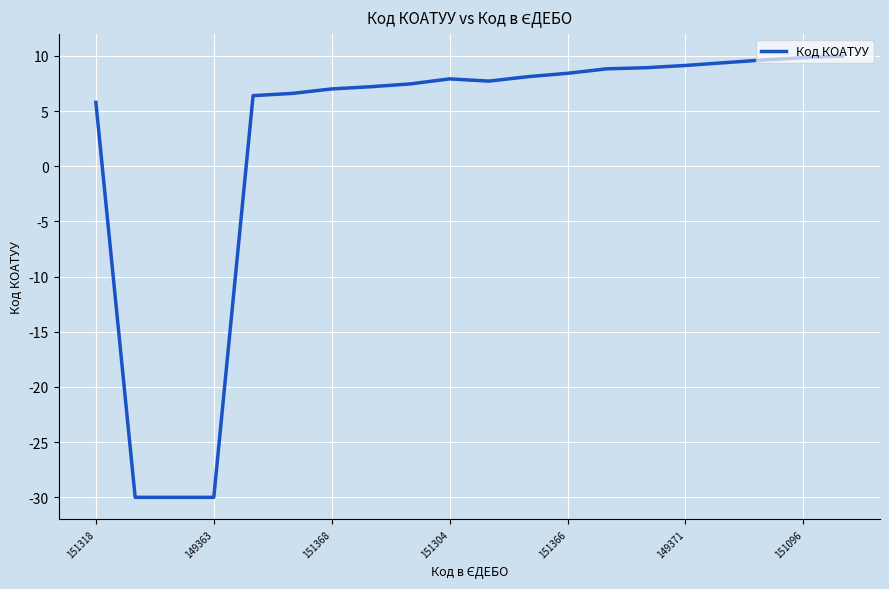

What is the greatest value displayed?

10.0